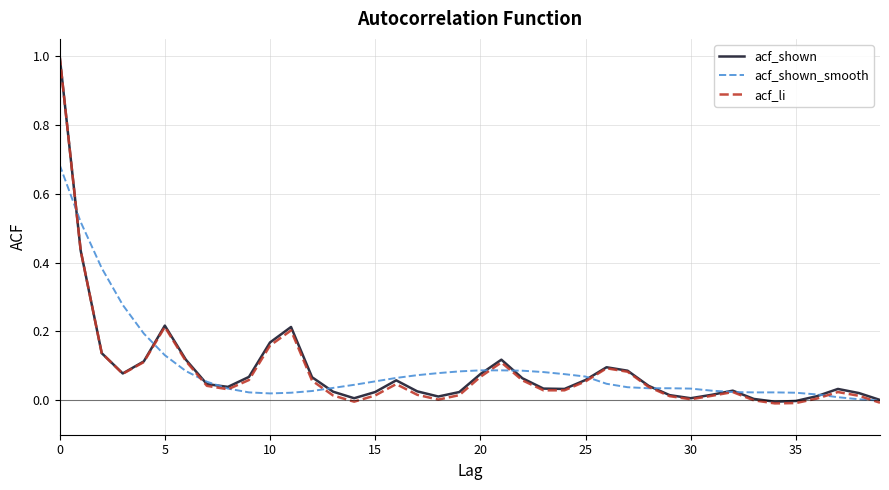

Does the chart display data point markers on the line(s)?

No